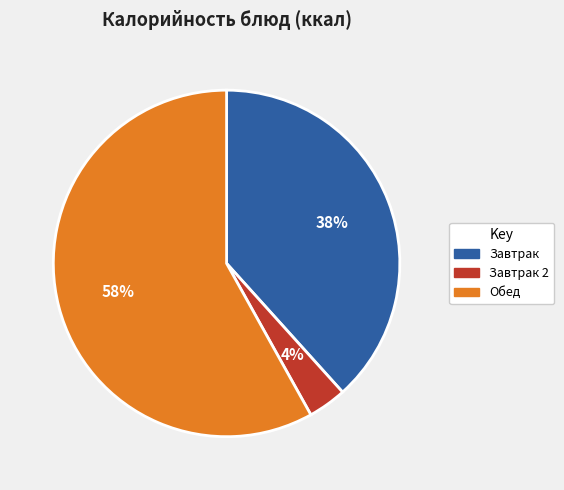

To the nearest percent, what is the average slice percentage?

33%